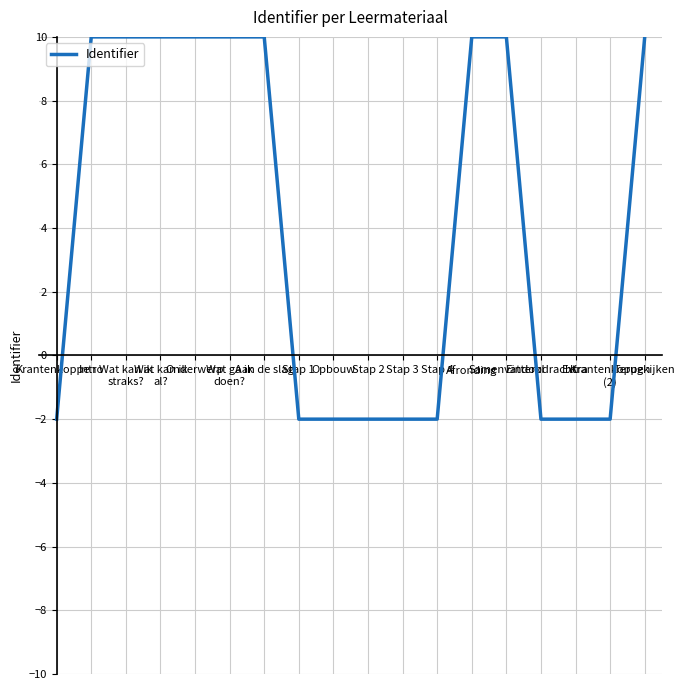

Reading left to right, extract all data points from this chart.

-2.0	10.0	10.0	10.0	10.0	10.0	10.0	-2.0	-2.0	-2.0	-2.0	-2.0	10.0	10.0	-2.0	-2.0	-2.0	10.0